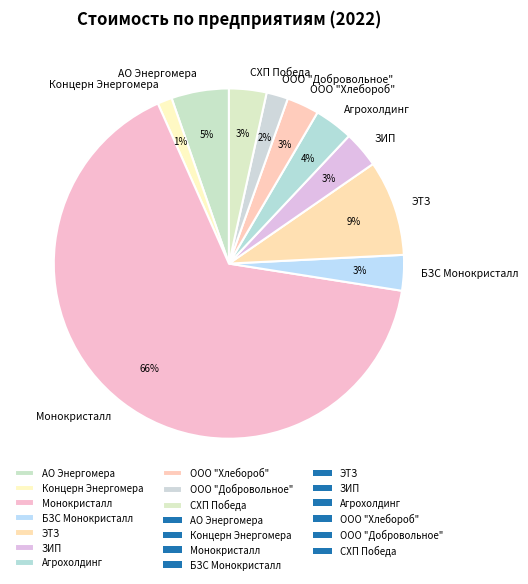

Is БЗС Монокристалл the majority of the pie?

No